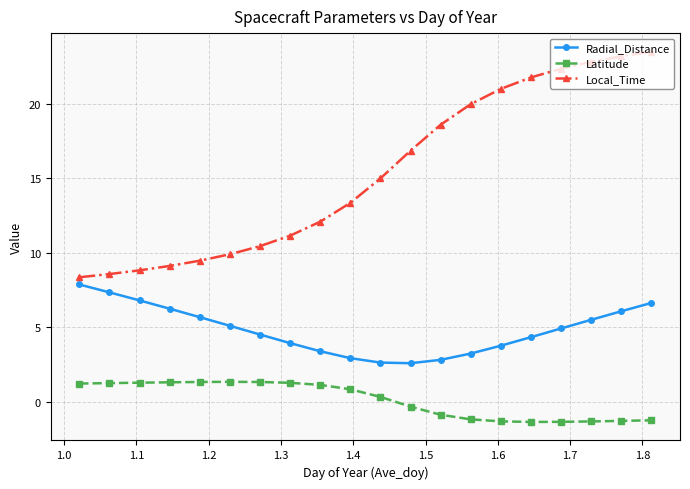

How many lines are shown in the chart?

3